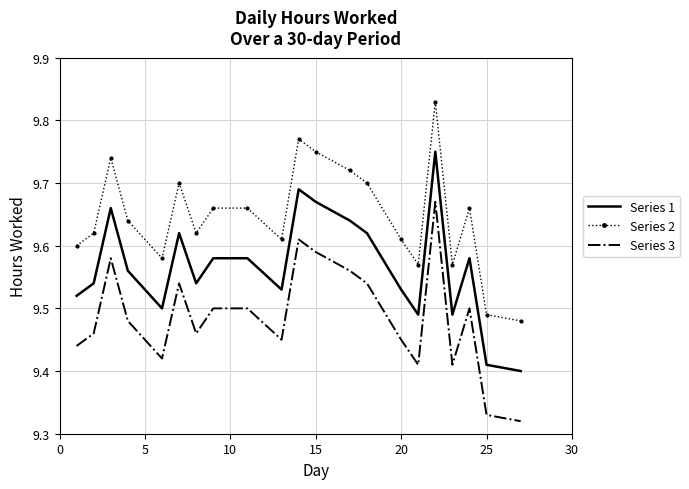

True or false: Series 2 and Series 3 intersect in this chart.

False